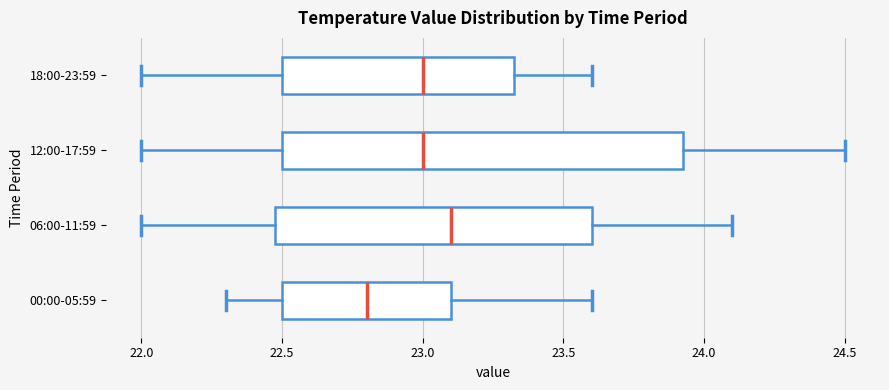

Which box has the furthest to the right median line?

06:00-11:59